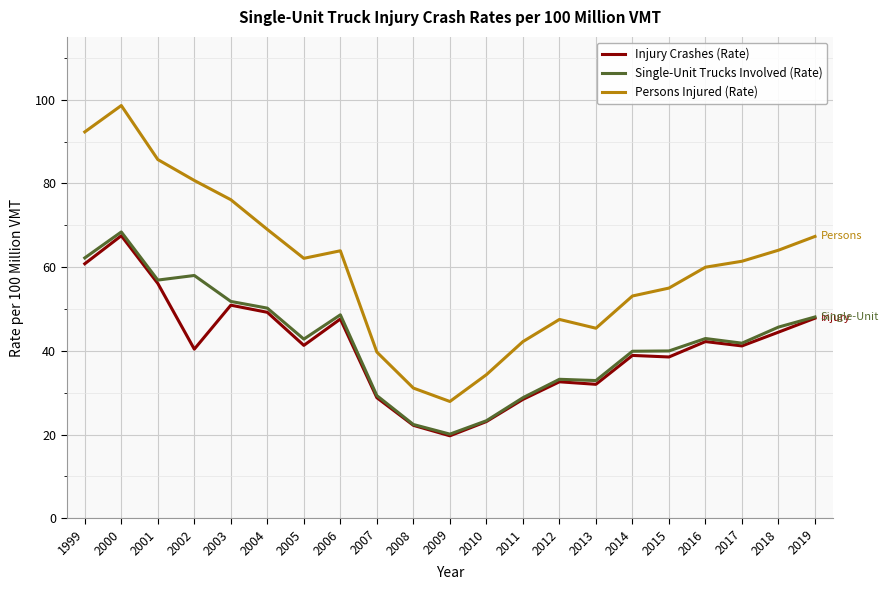

True or false: Injury Crashes (Rate) and Persons Injured (Rate) cross at least once.

False